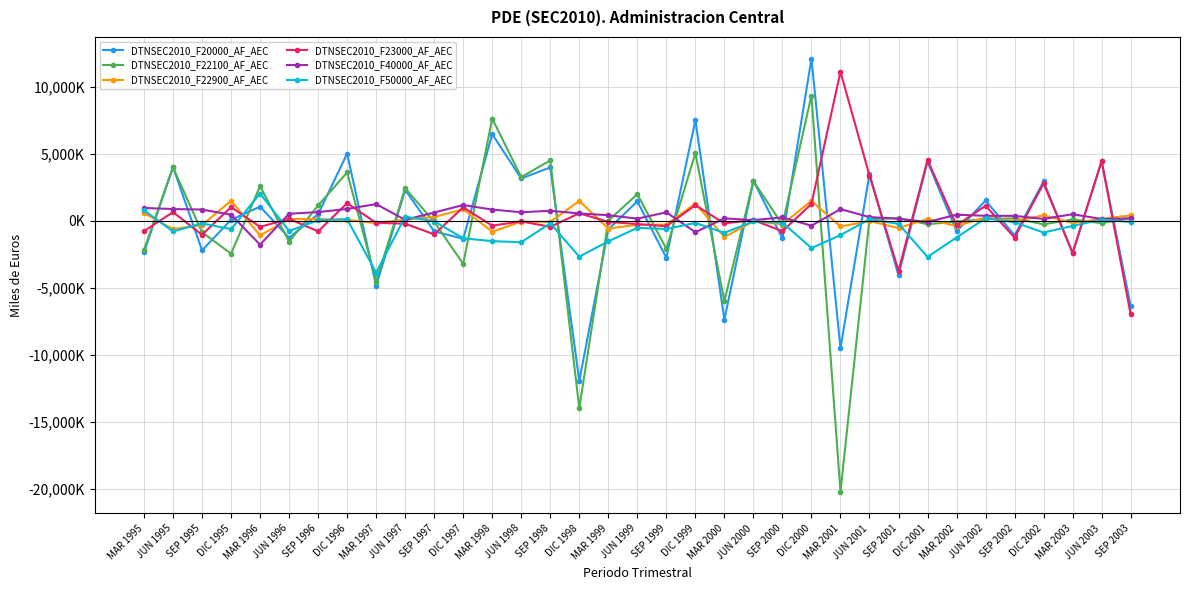

What is the label of the 10th point from the left?

JUN 1997